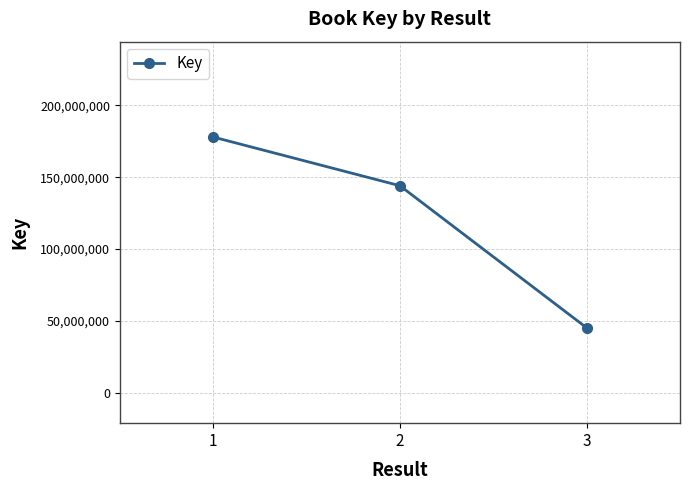

What is the minimum value shown in the chart?

45117665